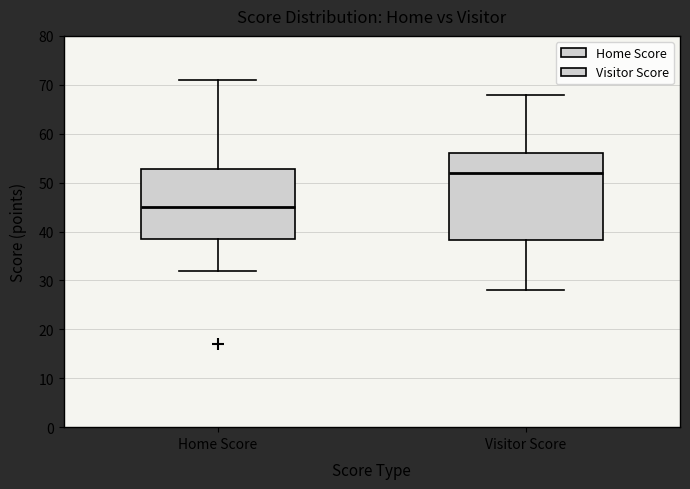

Which box is the tallest, from its lower edge to its upper edge?

Visitor Score